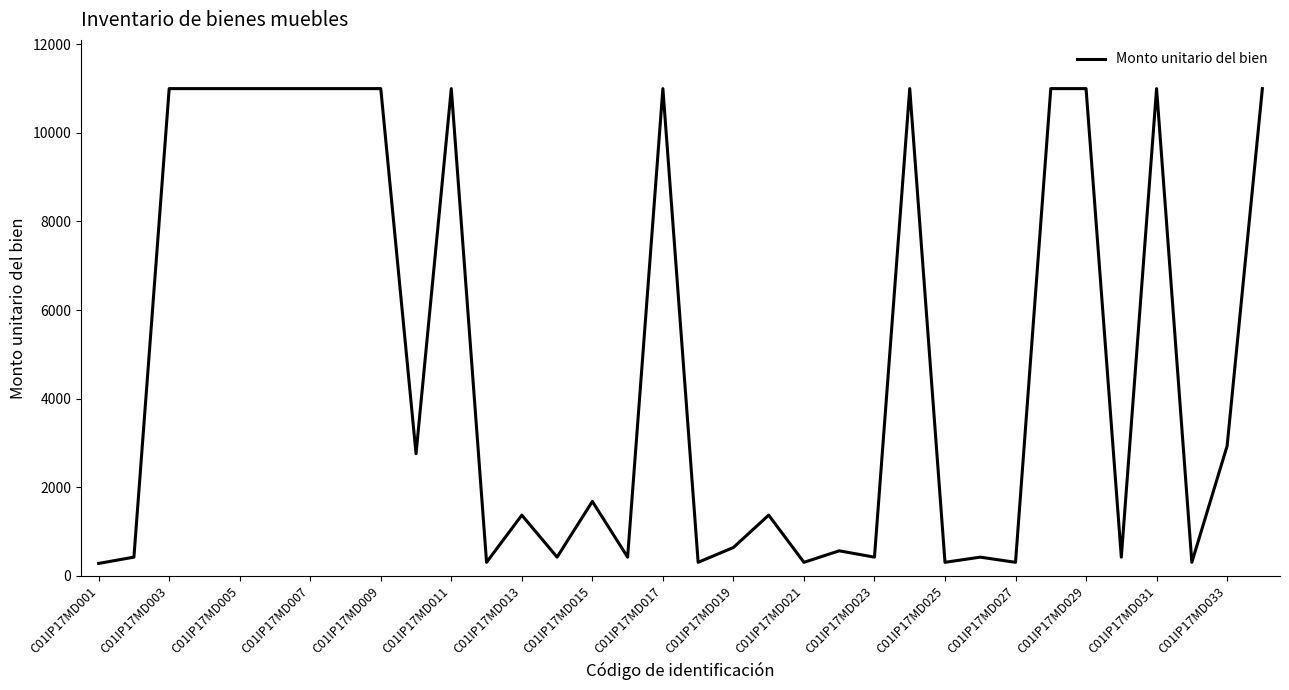

What is the minimum value shown in the chart?

280.0